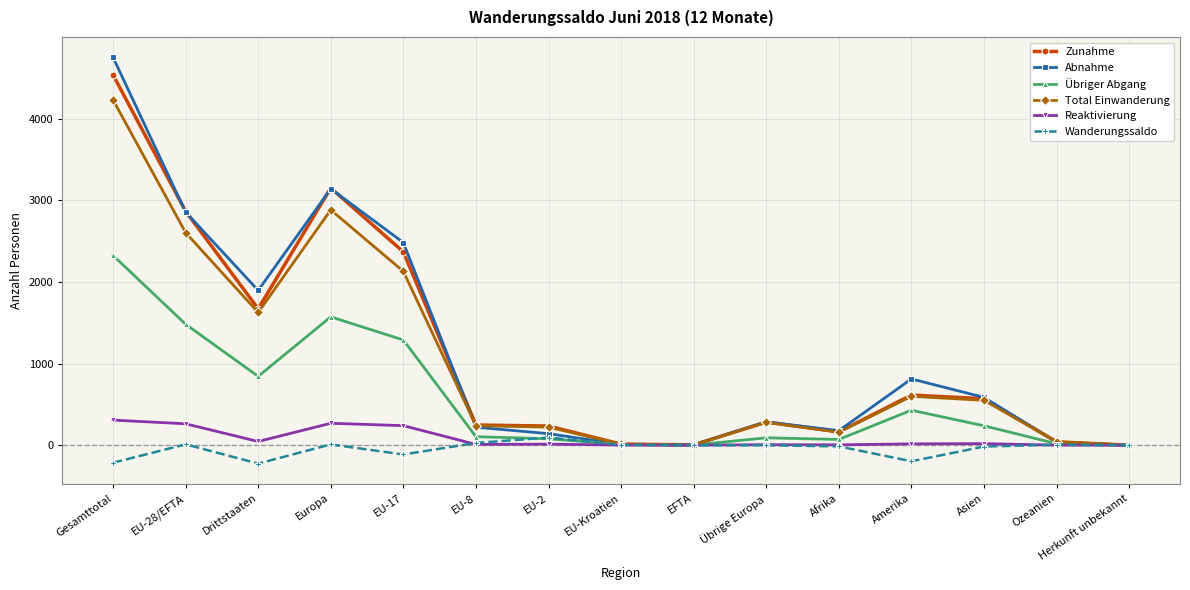

At which category is the sum across all series the highest?

Gesamttotal